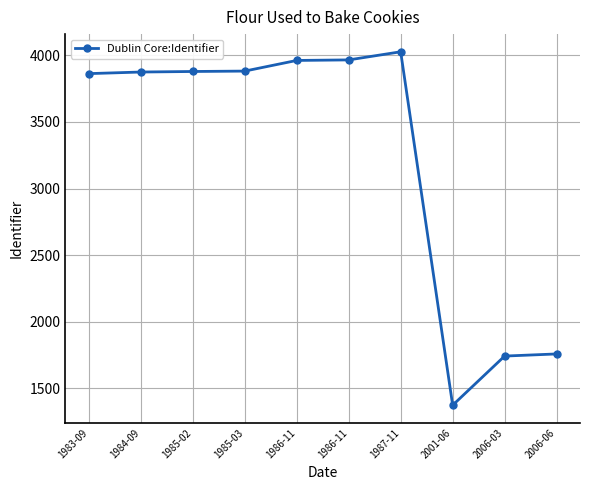

Reading right to left, what are all the values shown in this chart?

2006-06=1758	2006-03=1742	2001-06=1373	1987-11=4027	1986-11=3966	1986-11=3962	1985-03=3882	1985-02=3879	1984-09=3875	1983-09=3863